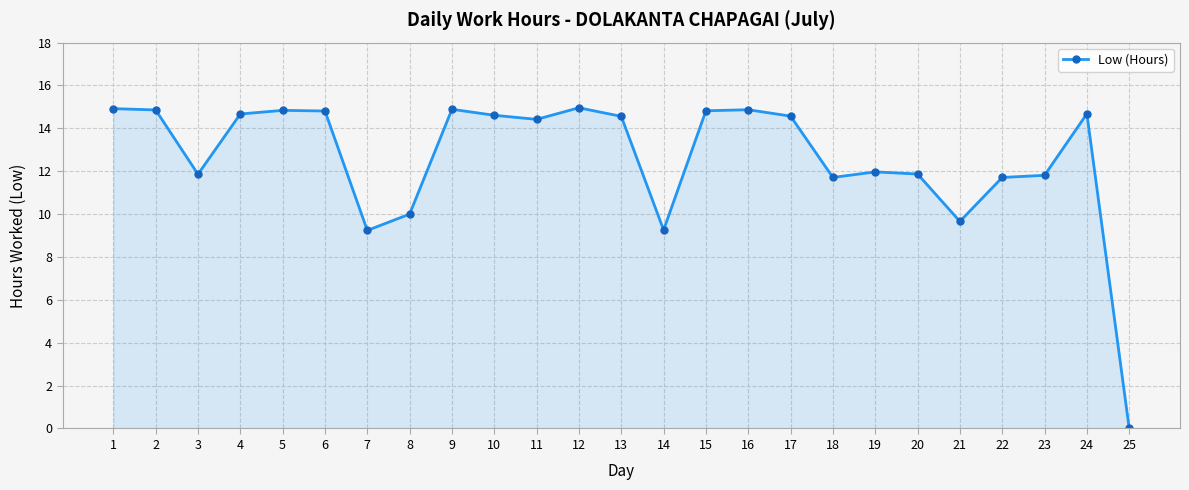

At which category does the data reach its first local valley?

3